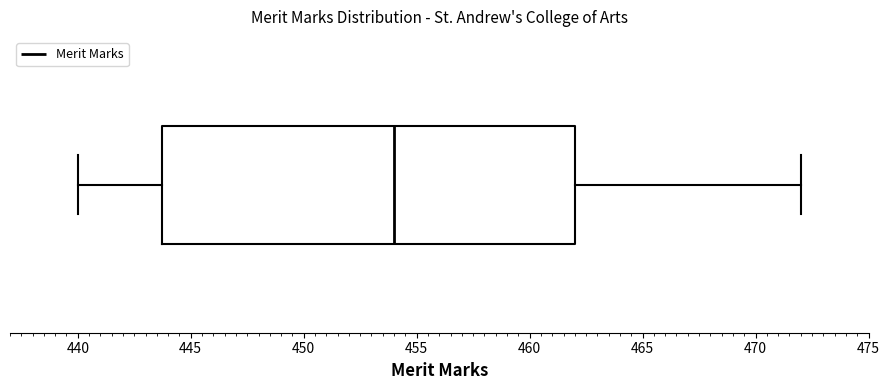

Read this box plot against the x-axis: the position of the median line, the range covered by the box, and the ends of both whiskers. The values are not printed on the chart, so give them approximately, as read against the axis.

median 454, box 444 to 462, whiskers 440 to 472